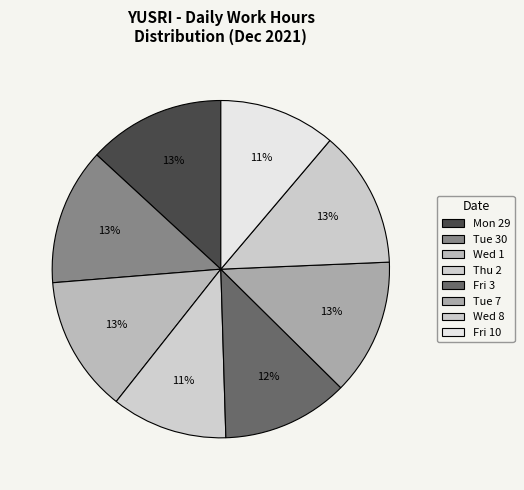

How many segments does this pie chart have?

8